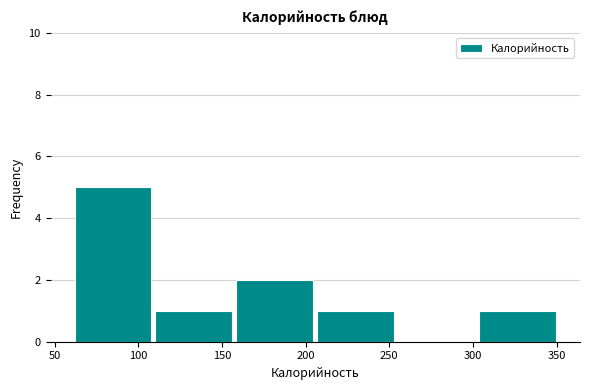

Reading left to right, transcribe this chart: for each bar, give the range it covers on the x-axis and its height. Neither the bar edges nor the heights are printed on the chart, so give them approximately, as read against the axes.

60 to 110: 5
110 to 160: 1
160 to 205: 2
205 to 255: 1
255 to 305: 0
305 to 350: 1